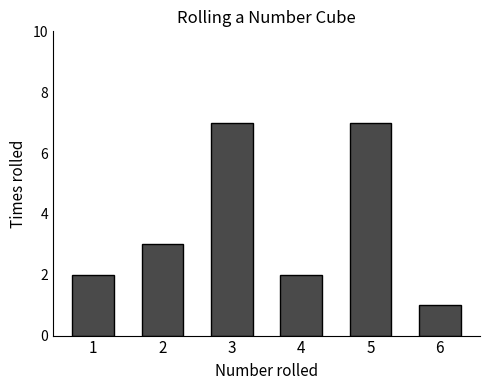

Reading left to right, list all the values displayed in this chart.

1=2	2=3	3=7	4=2	5=7	6=1